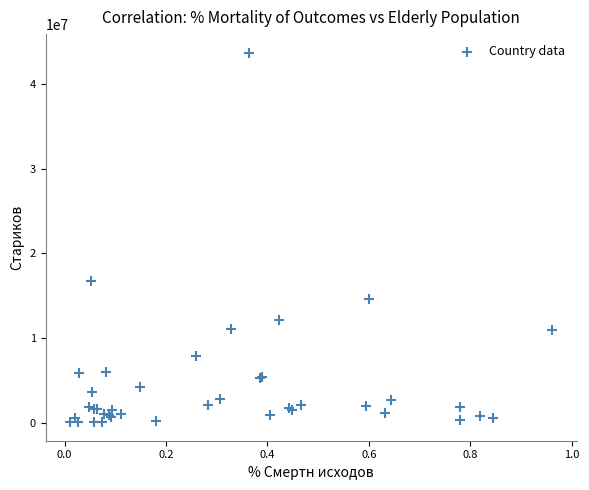

What Y value in the scatter plot is closest to 21871776?

16771303